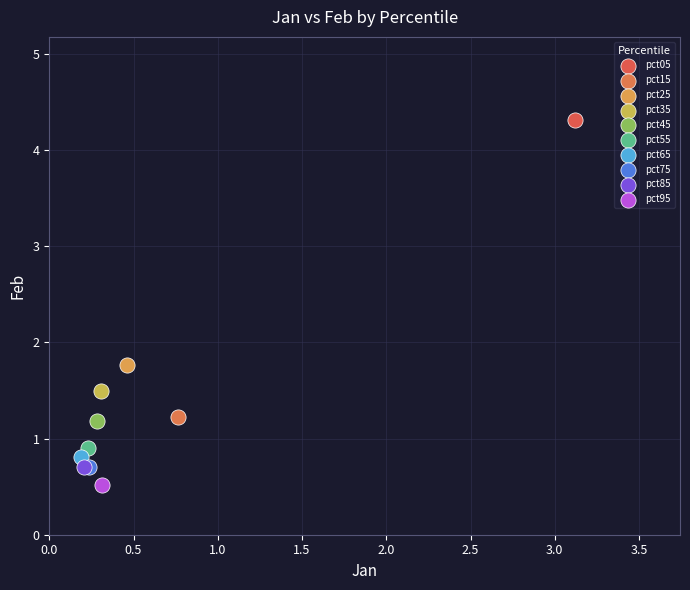

What are all the series names shown in the legend?

pct05, pct15, pct25, pct35, pct45, pct55, pct65, pct75, pct85, pct95